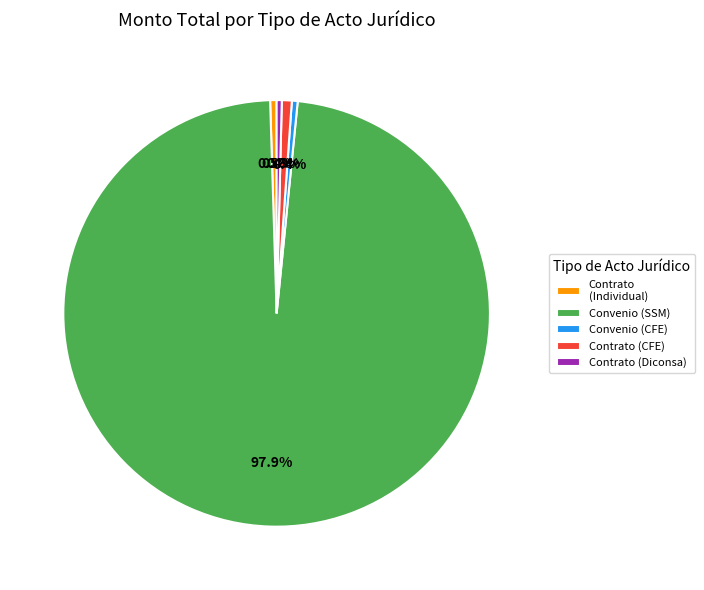

Which has a higher value, Convenio (SSM) or Contrato (CFE)?

Convenio (SSM)